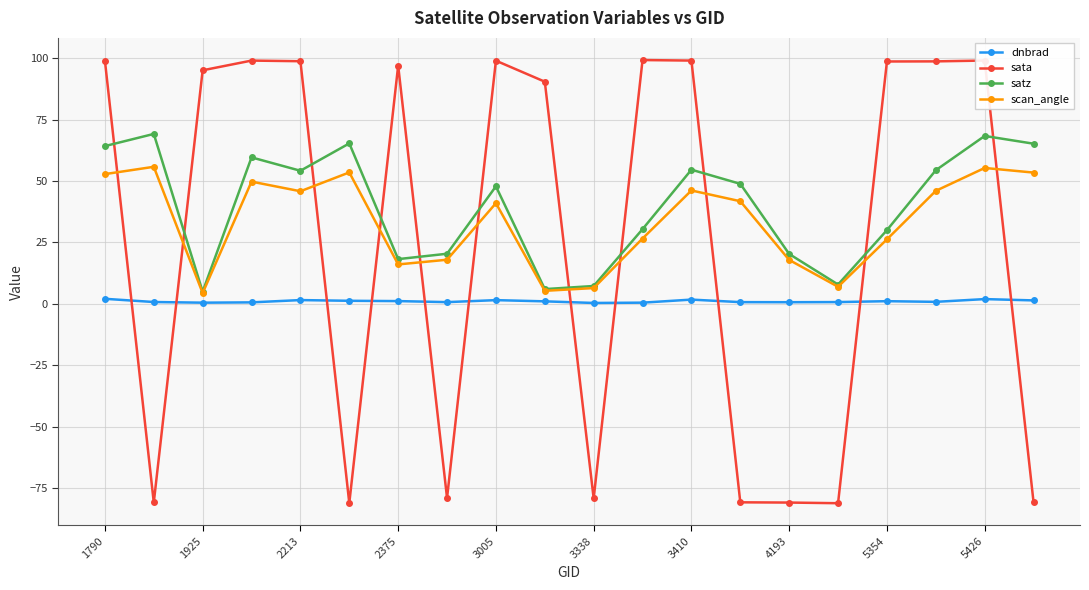

True or false: satz and sata intersect in this chart.

True